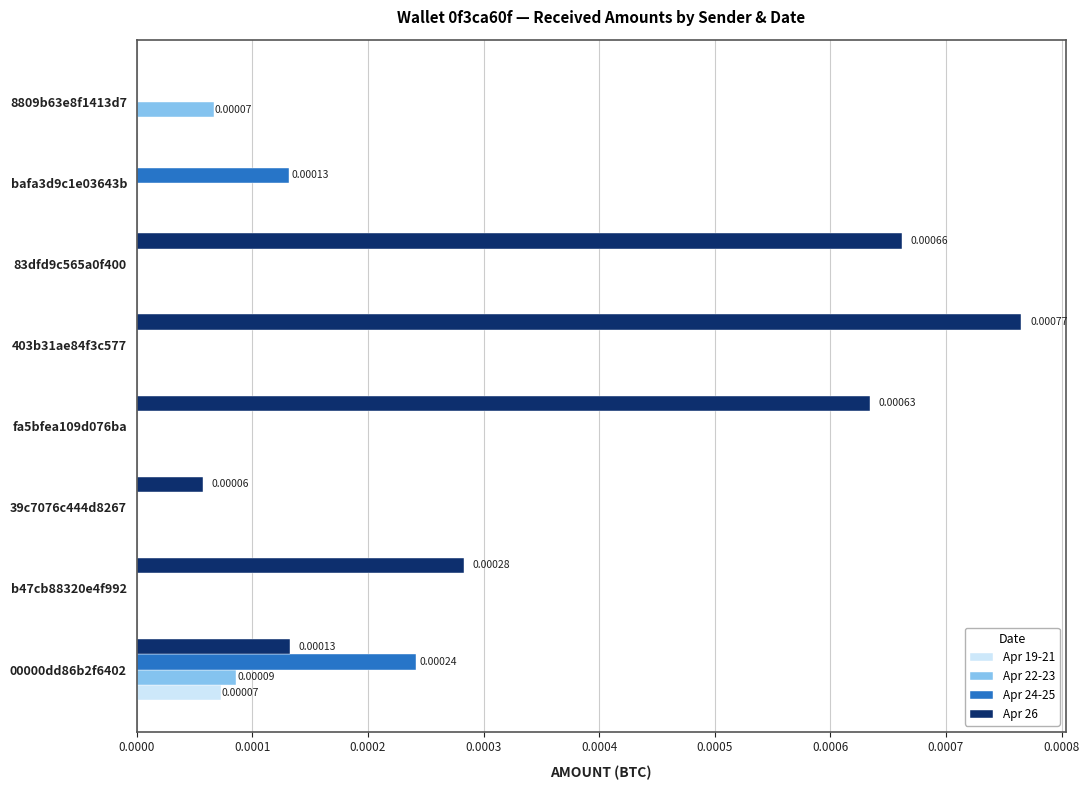

How many data points does each series have?

8